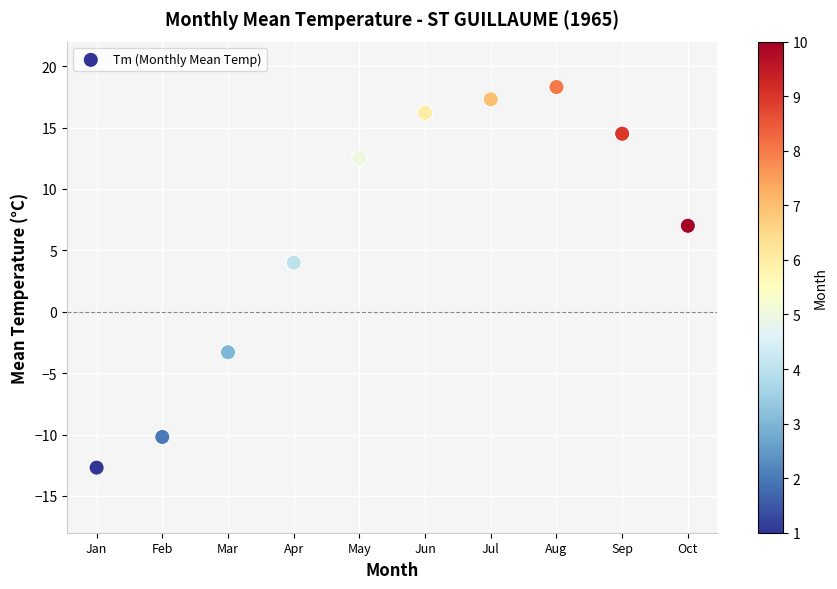

What is the range of X values (max minus min)?

9.0